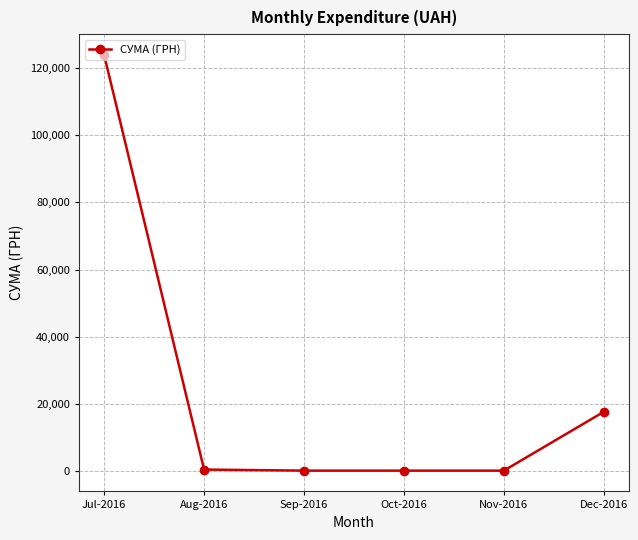

What is the greatest value displayed?

124002.0